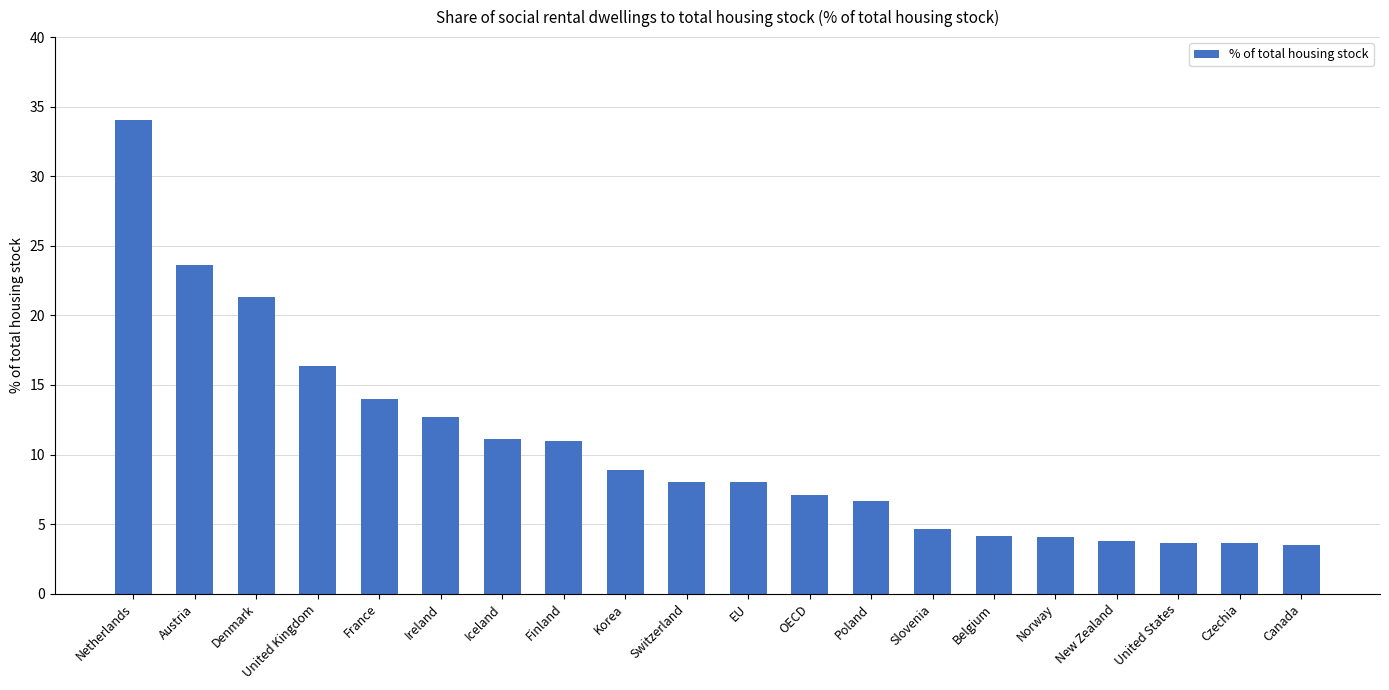

The chart shows a value of 1.1 at Slovenia. True or false?

False